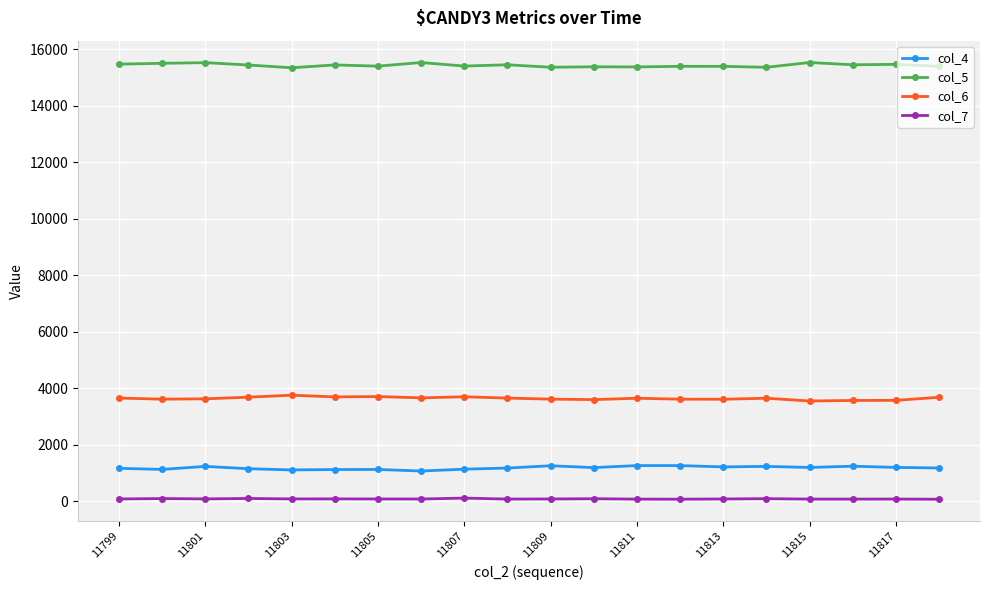

What is the maximum value for col_5?

15532